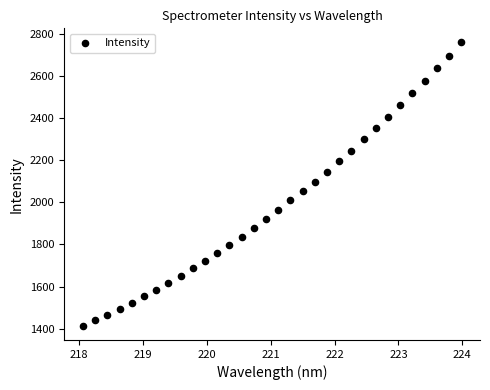

What is the range of Y values (max minus min)?

1344.9